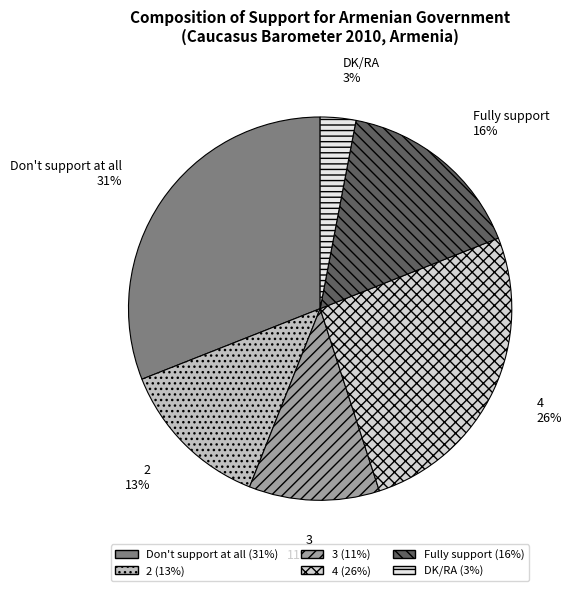

To the nearest percent, what is the difference between the largest and smallest slice percentages?

28%